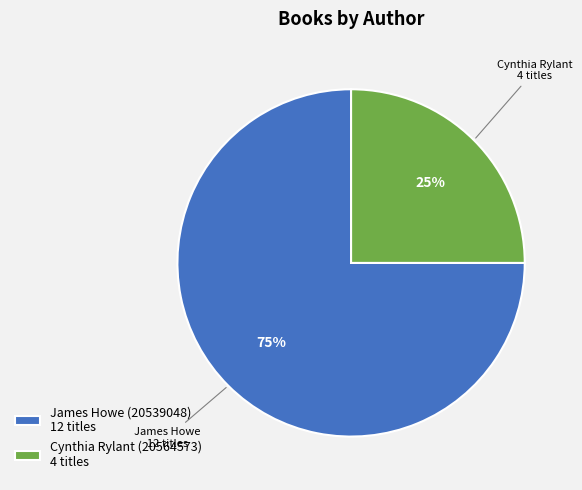

Approximately how many times larger is the value at Cynthia Rylant (20564573) 4 titles compared to James Howe (20539048) 12 titles?

0.3